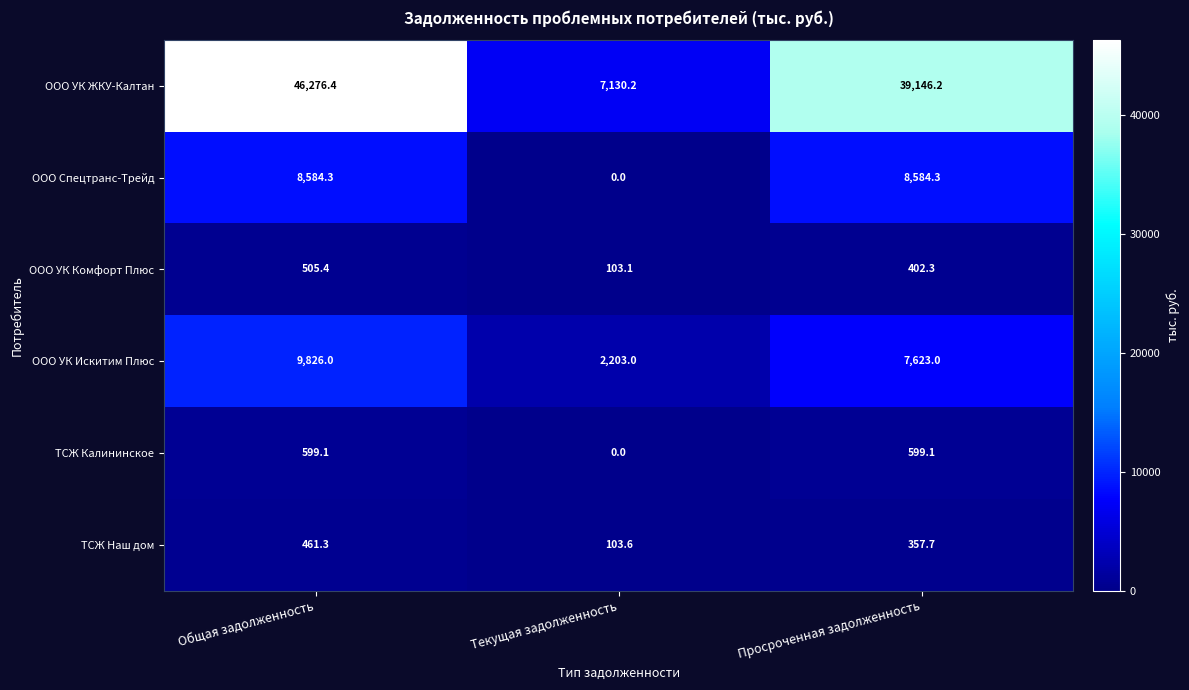

What is the maximum value shown in the chart?

46276.4